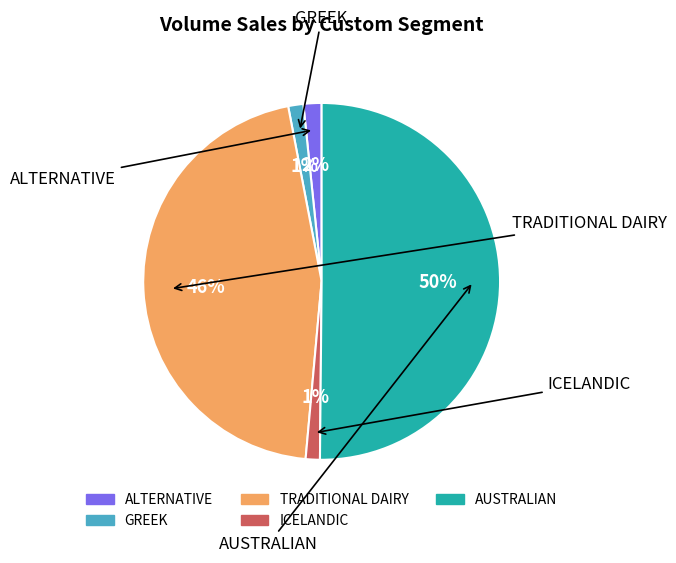

Count the number of slices in the pie.

5